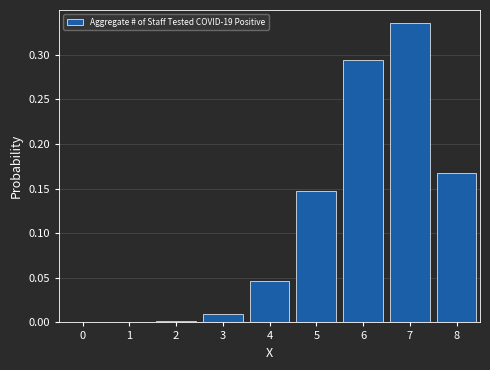

The value at 4 is 0.0. True or false?

True